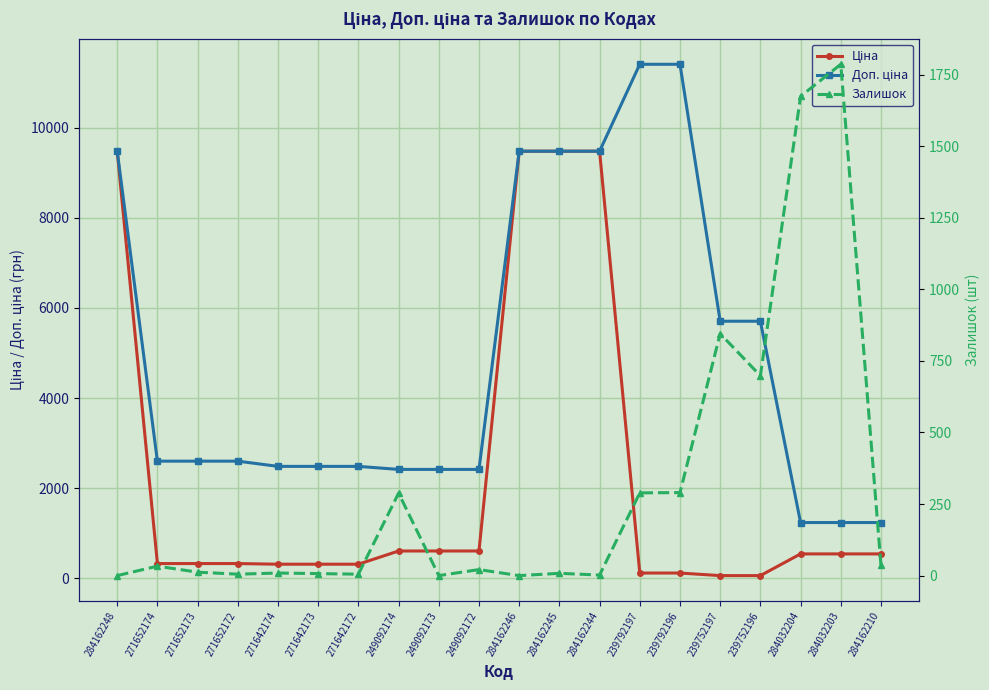

Reading right to left, extract all data points from this chart.

Ціна: 539.0	539.0	539.0	57.0	57.0	114.1	114.1	9480.1	9480.1	9480.1	603.7	603.7	603.7	310.3	310.3	310.3	324.8	324.8	324.8	9480.1
Доп. ціна: 1235.4	1235.4	1235.4	5705.0	5705.0	11410.0	11410.0	9480.1	9480.1	9480.1	2414.8	2414.8	2414.8	2482.4	2482.4	2482.4	2598.3	2598.3	2598.3	9480.1
Залишок: 36.0	1786.0	1674.0	698.0	845.0	290.0	289.0	2.0	8.0	0.0	21.0	0.0	288.0	5.0	7.0	9.0	5.0	12.0	33.0	0.0